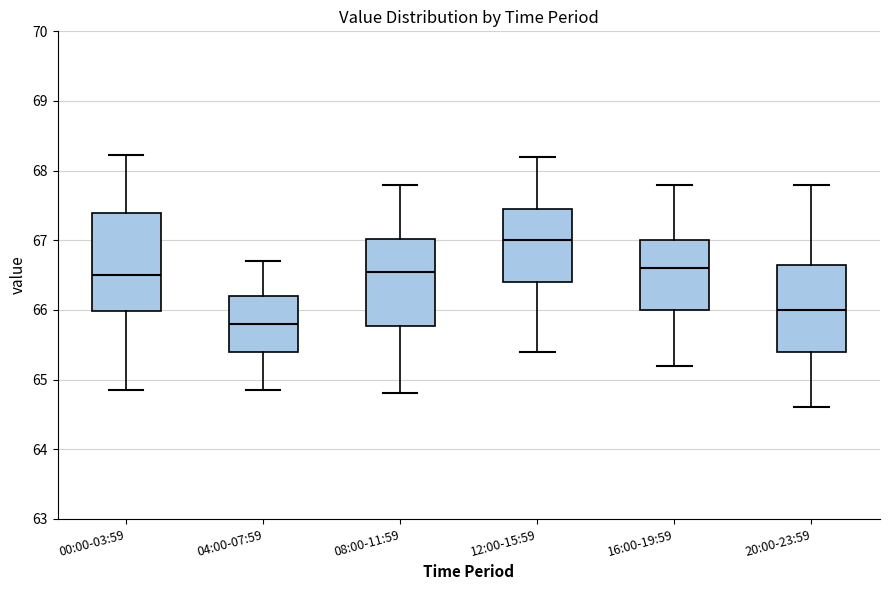

Comparing the boxes themselves (not the whiskers), which one is the tallest?

00:00-03:59